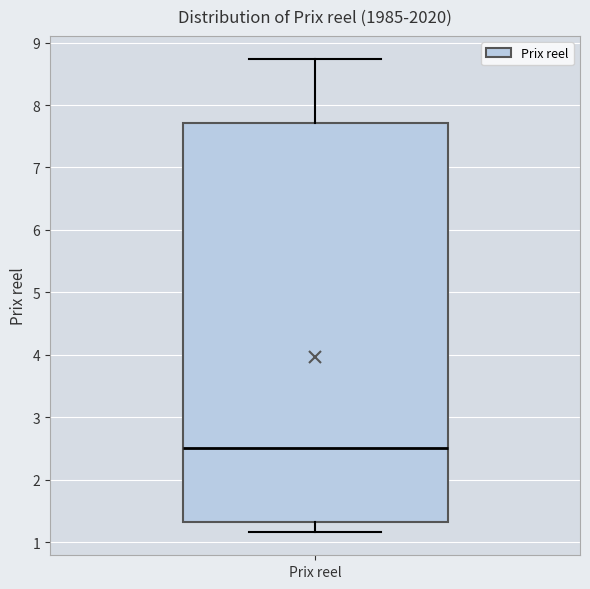

Read this box plot against the y-axis: the position of the median line, the range covered by the box, and the ends of both whiskers. The values are not printed on the chart, so give them approximately, as read against the axis.

median 2.5, box 1.3 to 7.7, whiskers 1.2 to 8.7